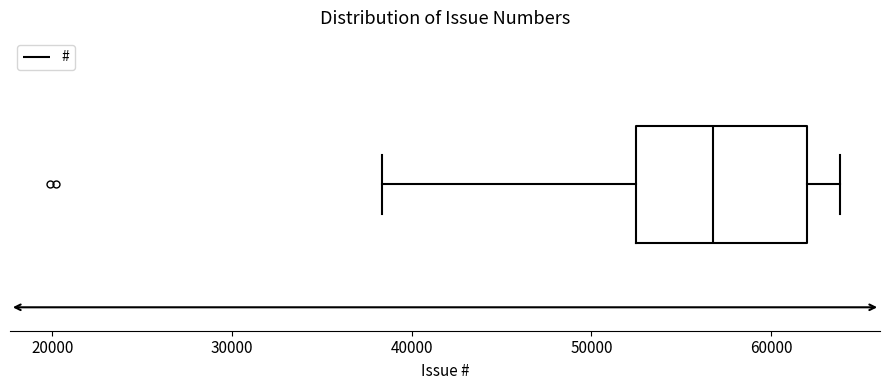

Read this box plot against the x-axis: the position of the median line, the range covered by the box, and the ends of both whiskers. The values are not printed on the chart, so give them approximately, as read against the axis.

median 57000, box 52000 to 62000, whiskers 38000 to 64000